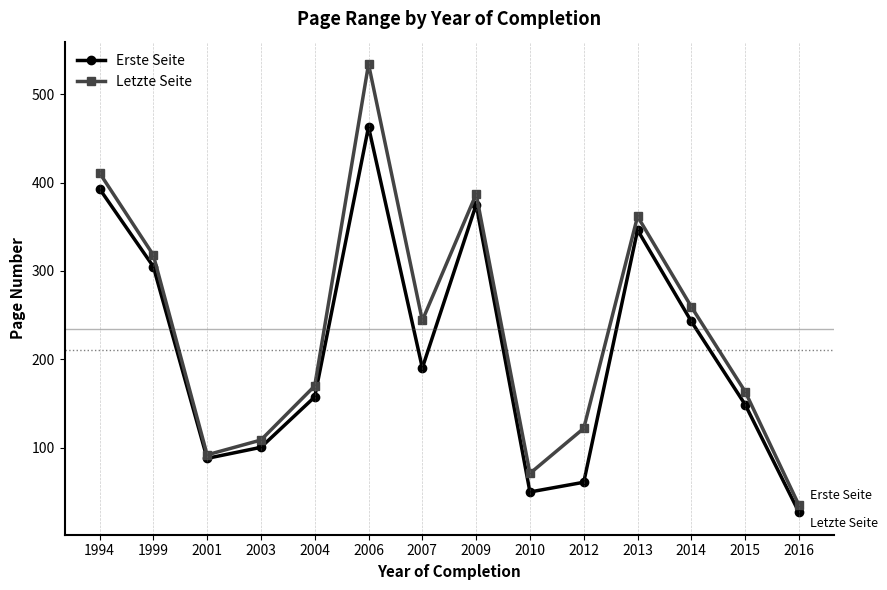

What is the difference between the maximum and minimum values in the Erste Seite series?

436.0